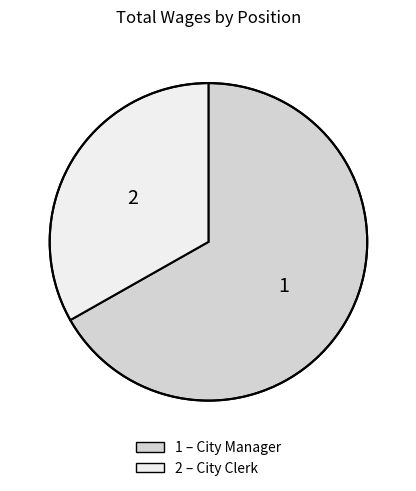

Is there a majority slice in this chart?

Yes